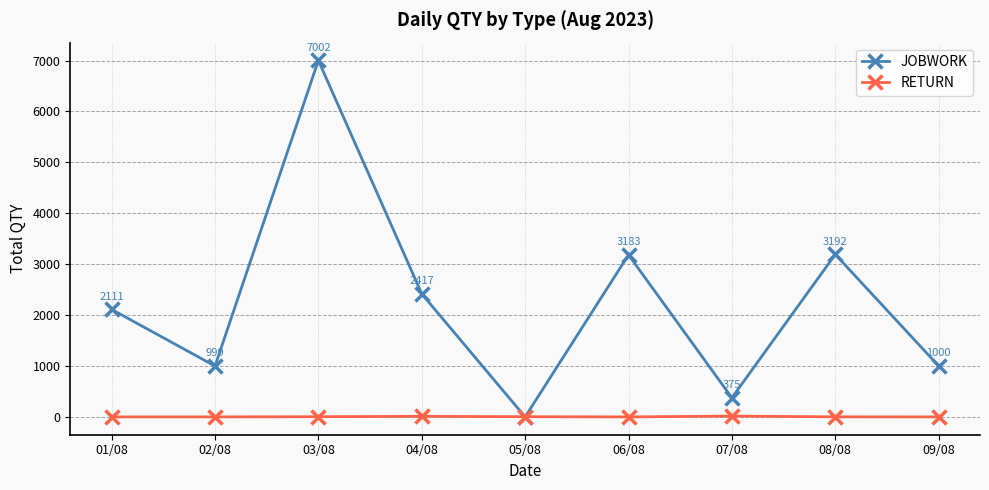

What is the label of the 6th point from the left?

06/08